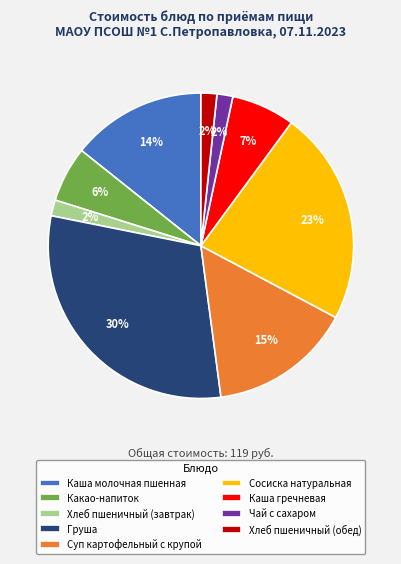

Does Чай с сахаром account for over 50% of the chart?

No